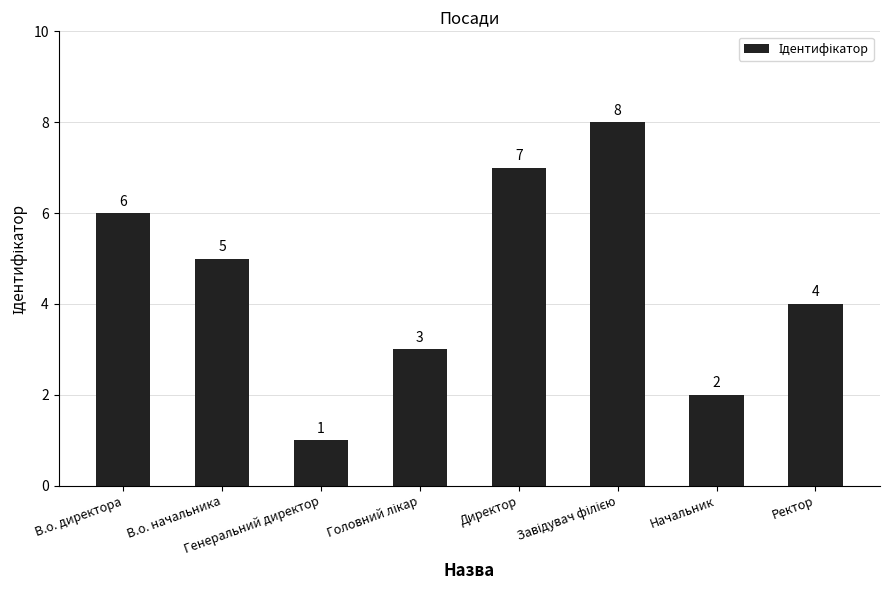

True or false: the data shows 4 at Начальник.

False